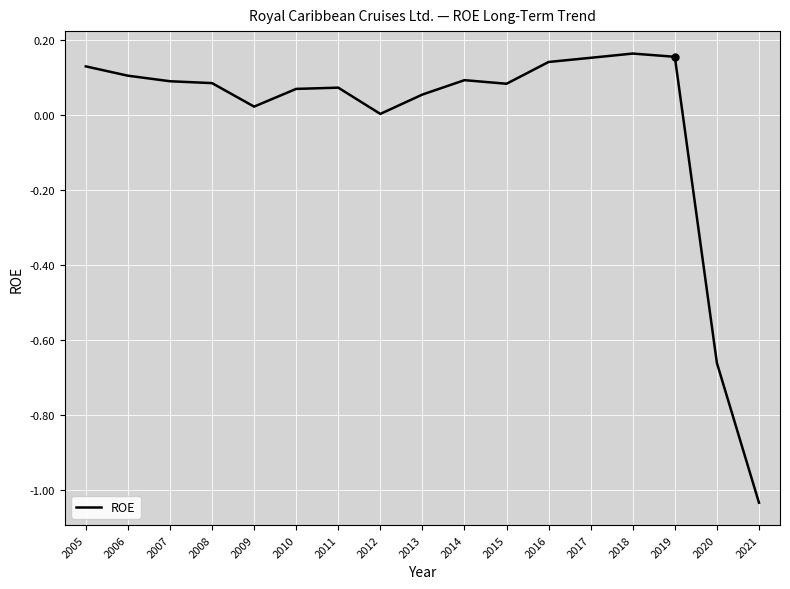

The chart shows a value of 0.1 at 2005. True or false?

True